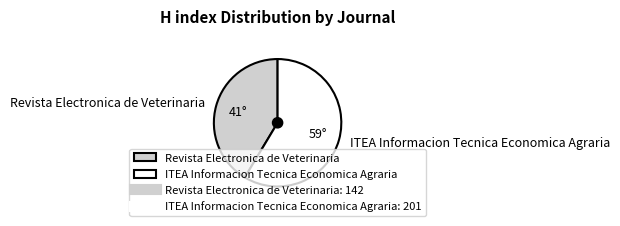

Does any single category account for the majority?

Yes